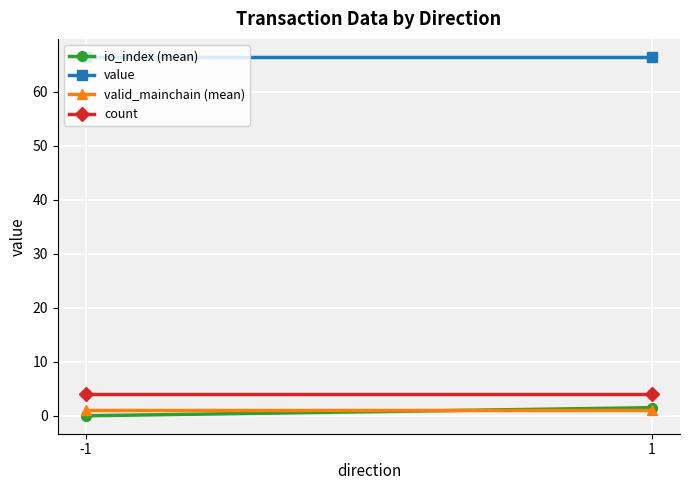

Count the number of categories in the chart.

2